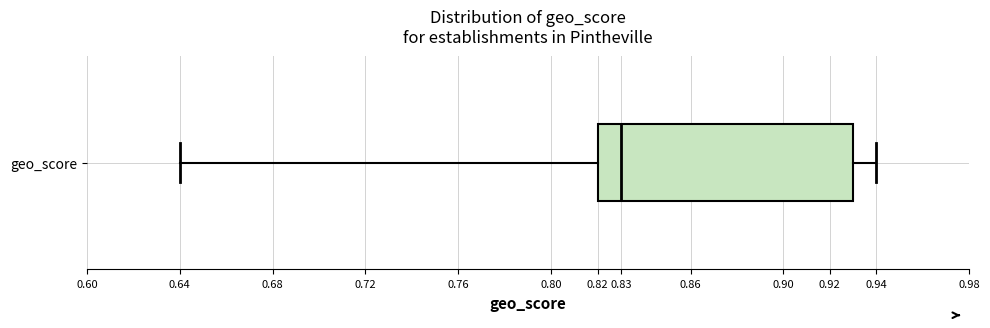

Where does the median line of the box for geo_score sit on the x-axis? The values are not printed on the chart, so give them approximately, as read against the axis.

0.83